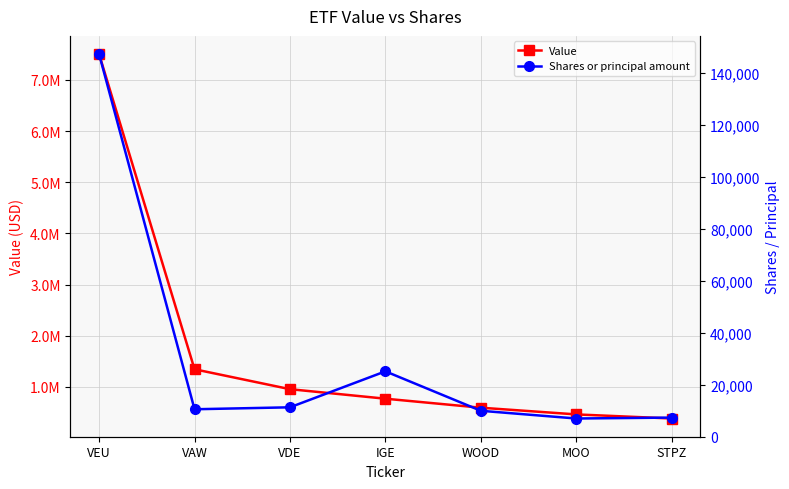

At how many categories does at least one series exceed 6915359?

1